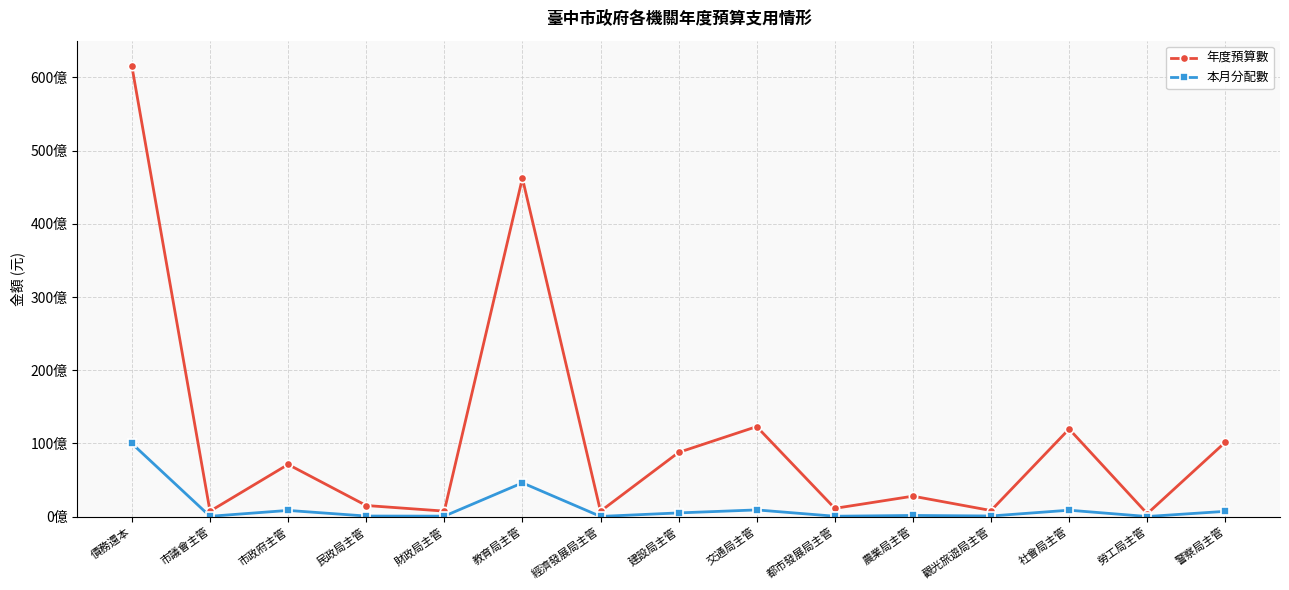

At how many categories does at least one series exceed 60257620758?

1